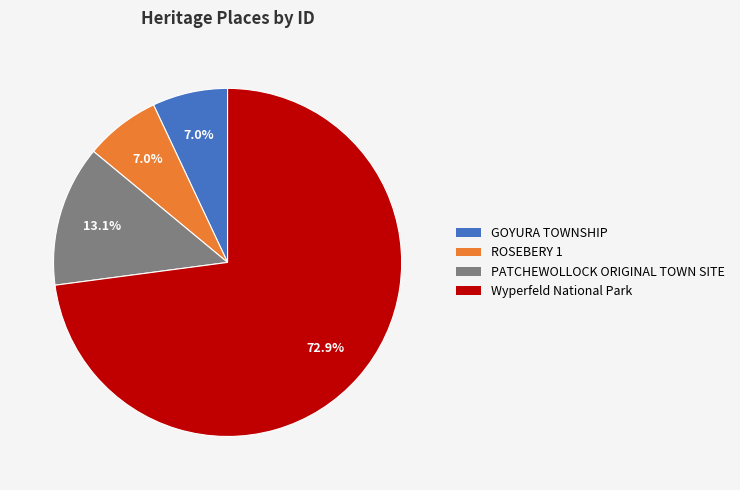

To the nearest percent, what is the combined percentage of PATCHEWOLLOCK ORIGINAL TOWN SITE and ROSEBERY 1?

20%